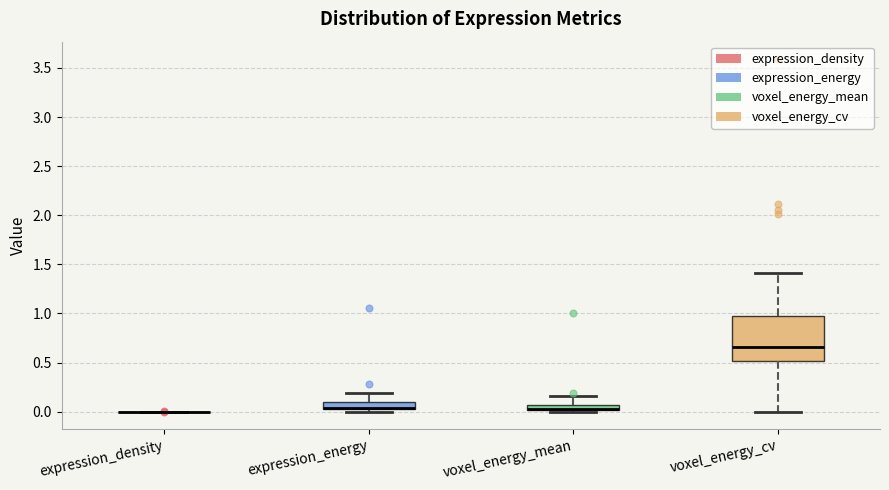

Where is the lower edge of the box for voxel_energy_cv on the y-axis? The values are not printed on the chart, so give them approximately, as read against the axis.

0.50